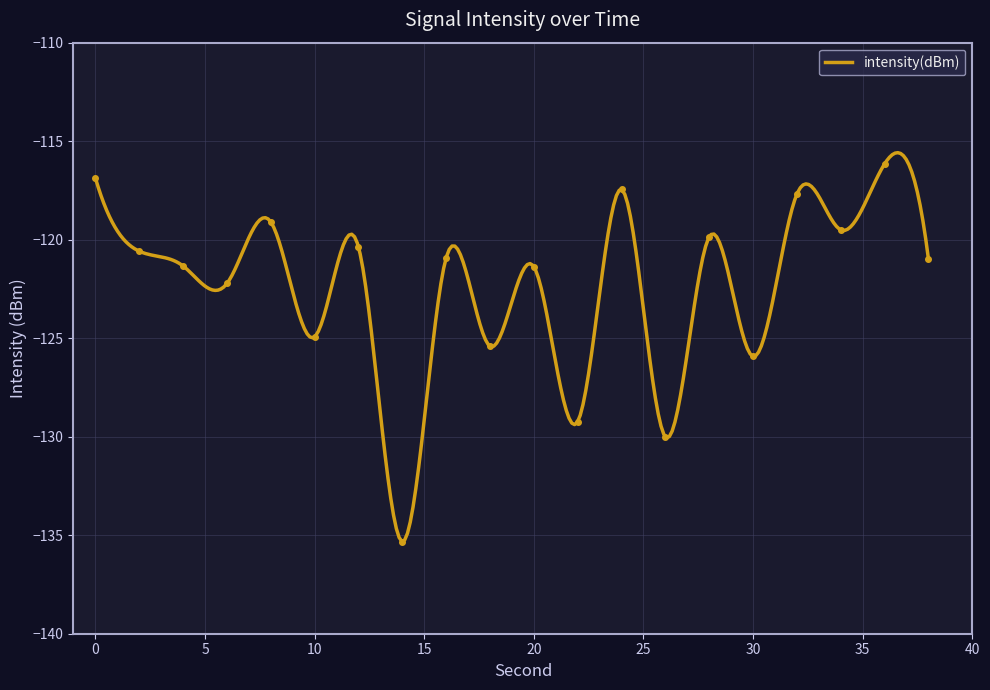

How many points are higher than both their immediate neighbors (excluding endpoints)?

8